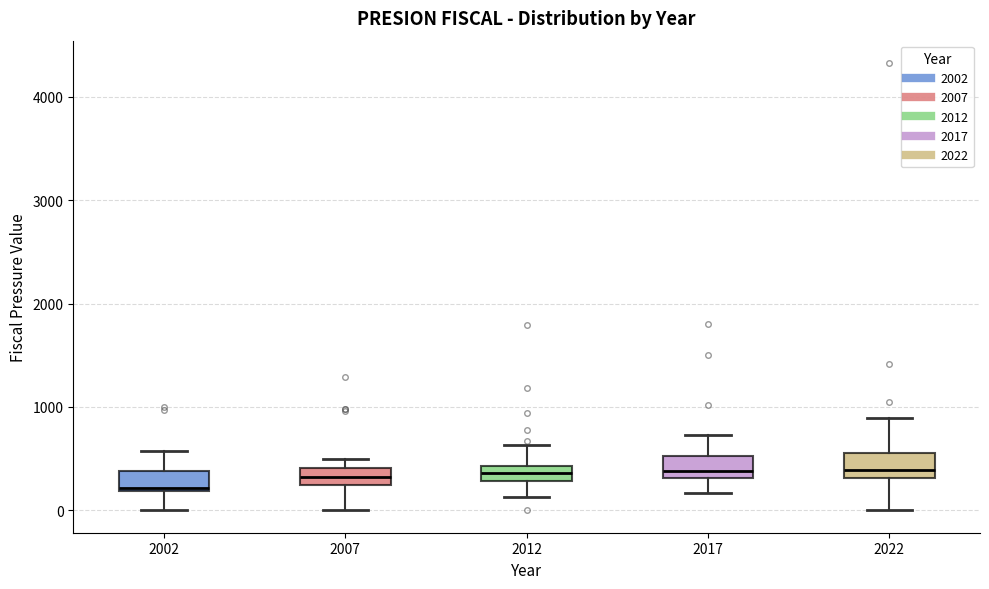

Where is the lower edge of the box at x = 2022 on the y-axis? The values are not printed on the chart, so give them approximately, as read against the axis.

300